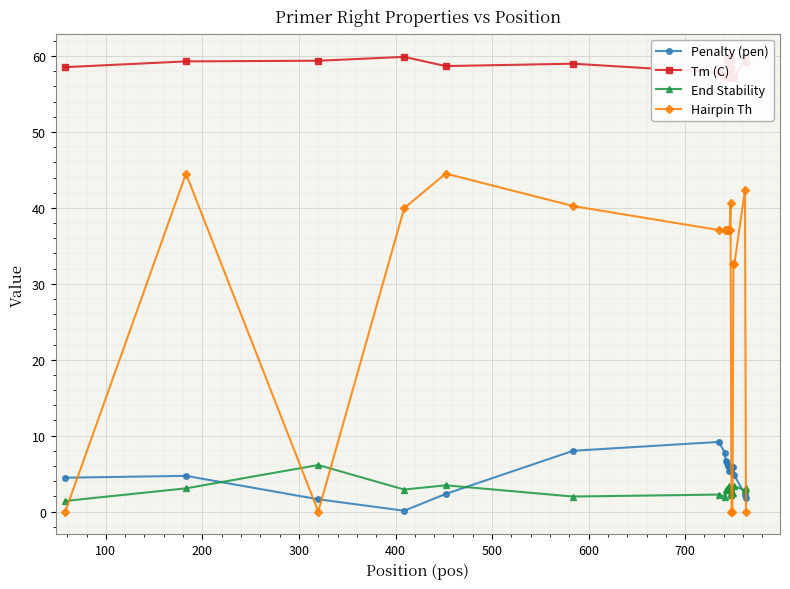

At how many categories does at least one series exceed 56?

20